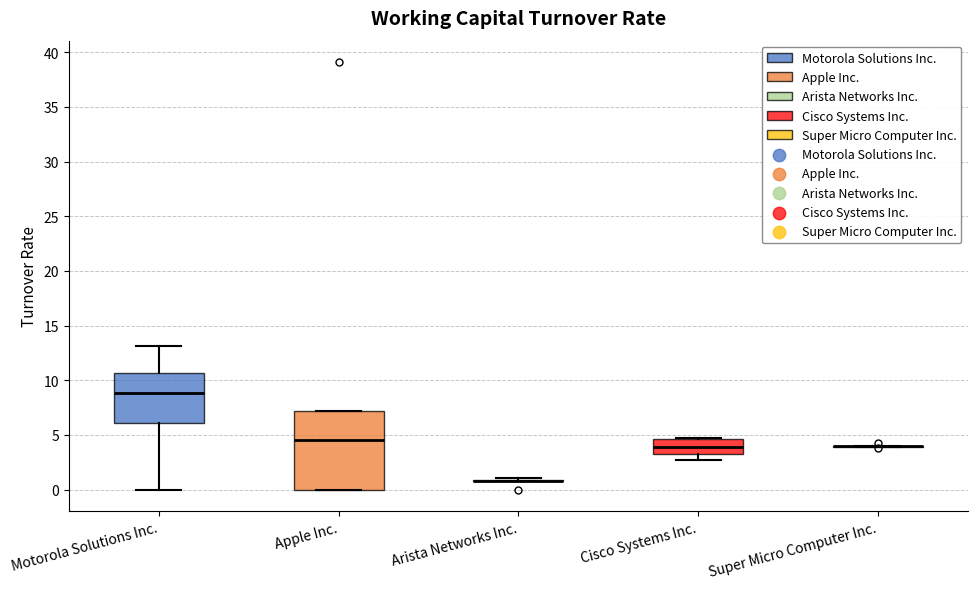

Reading left to right, read every box against the y-axis: the position of its median line, the range the box covers, and the ends of its whiskers. The values are not printed on the chart, so give them approximately, as read against the axis.

Motorola Solutions Inc.: median 9.0, box 6.0 to 10.5, whiskers 0.0 to 13.0
Apple Inc.: median 4.5, box 0.0 to 7.0, whiskers 0.0 to 7.0
Arista Networks Inc.: box collapsed to a line at 1.0, whiskers 1.0 to 1.0
Cisco Systems Inc.: median 4.0, box 3.0 to 4.5, whiskers 2.5 to 4.5
Super Micro Computer Inc.: box collapsed to a line at 4.0, whiskers 4.0 to 4.0